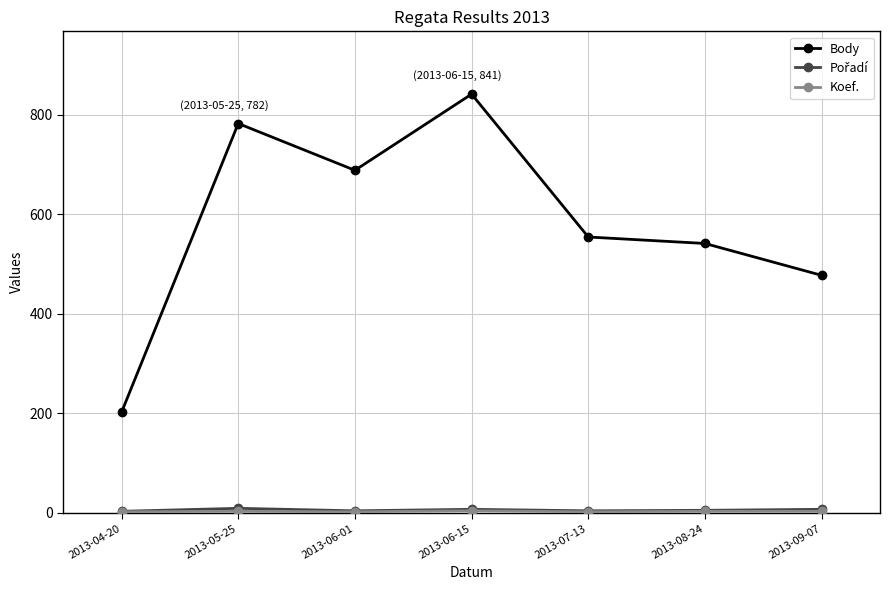

What is the sum of all Body values?

4085